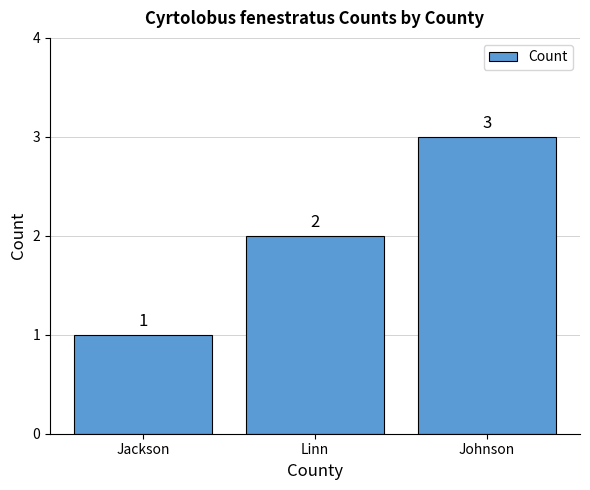

Where is the data nearest to the value 2?

Linn